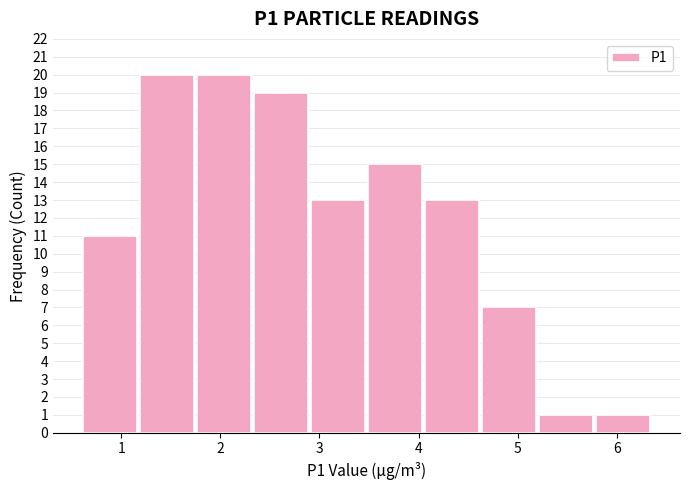

Reading left to right, transcribe this chart: for each bar, give the range it covers on the x-axis and its height. Neither the bar edges nor the heights are printed on the chart, so give them approximately, as read against the axes.

0.6 to 1.2: 11
1.2 to 1.8: 20
1.8 to 2.3: 20
2.3 to 2.9: 19
2.9 to 3.5: 13
3.5 to 4.1: 15
4.1 to 4.6: 13
4.6 to 5.2: 7
5.2 to 5.8: 1
5.8 to 6.4: 1